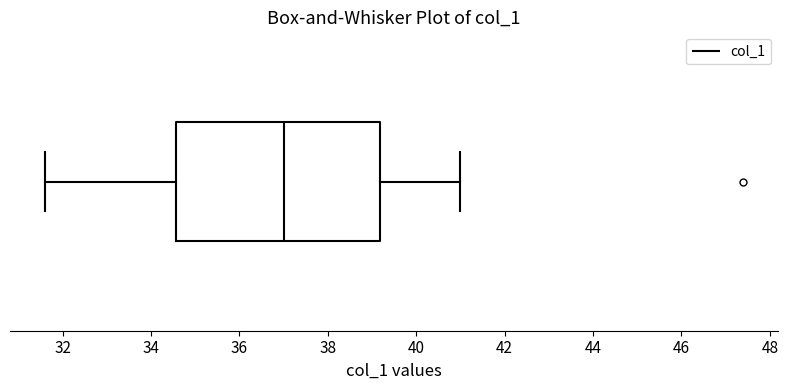

Read this box plot against the x-axis: the position of the median line, the range covered by the box, and the ends of both whiskers. The values are not printed on the chart, so give them approximately, as read against the axis.

median 37.0, box 34.6 to 39.2, whiskers 31.6 to 41.0